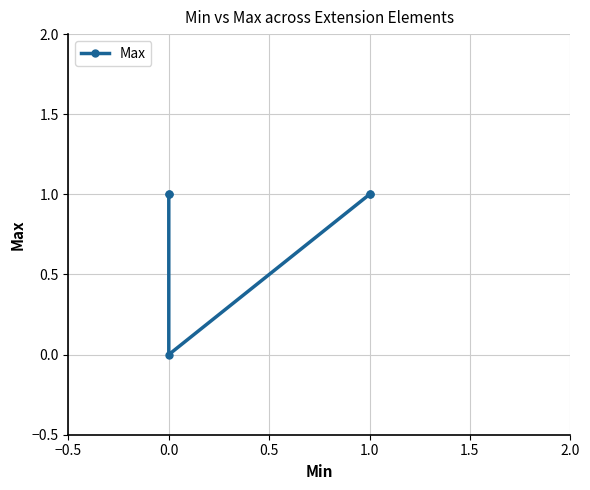

What is the average value?

1